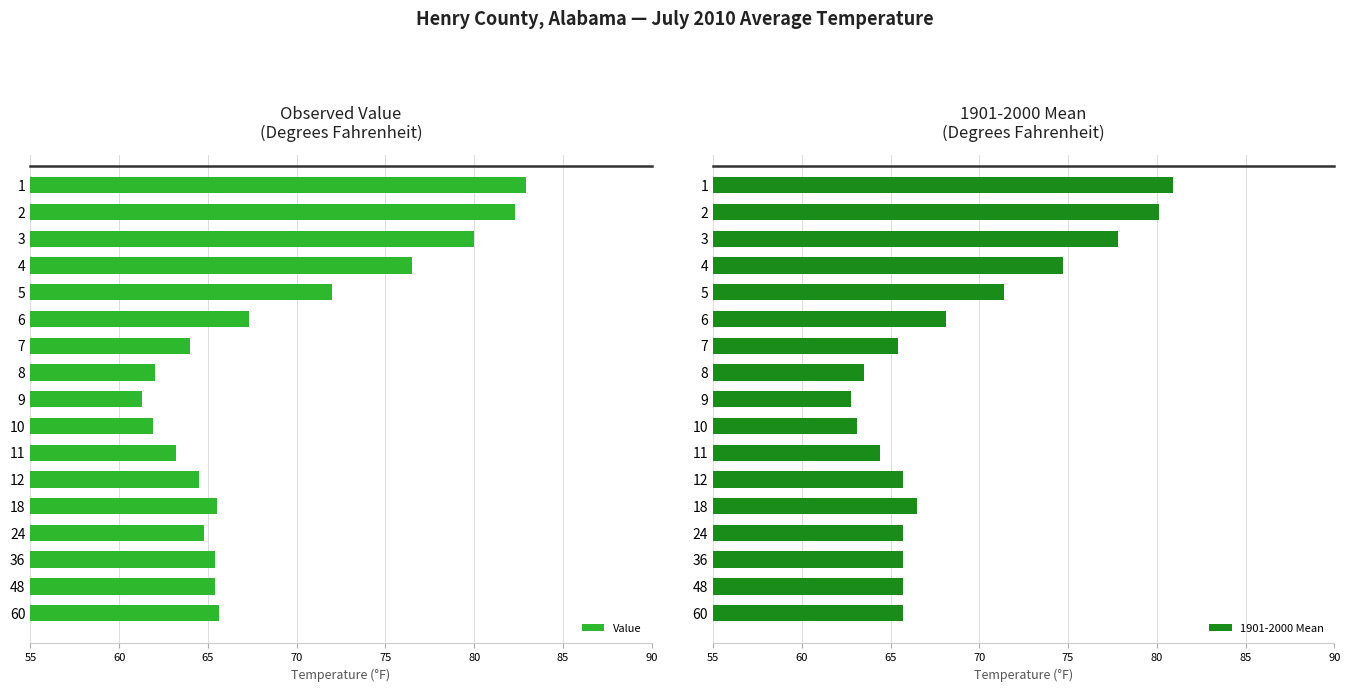

Reading left to right, extract all data points from this chart.

Value: 82.9	82.3	80.0	76.5	72.0	67.3	64.0	62.0	61.3	61.9	63.2	64.5	65.5	64.8	65.4	65.4	65.6
1901-2000 Mean: 80.9	80.1	77.8	74.7	71.4	68.1	65.4	63.5	62.8	63.1	64.4	65.7	66.5	65.7	65.7	65.7	65.7